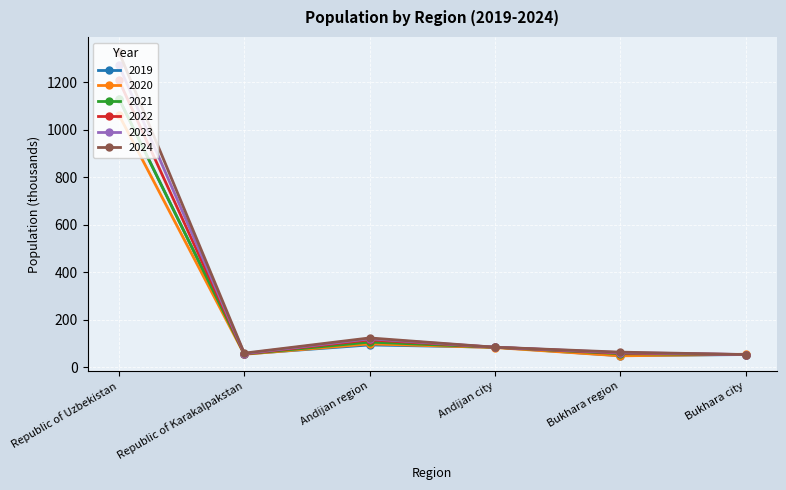

Which series has the widest spread of values?

2024